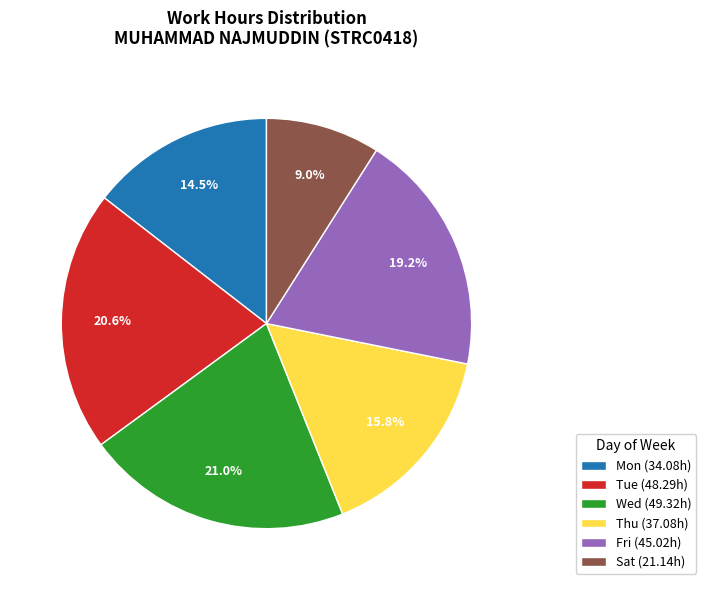

Count the number of slices in the pie.

6